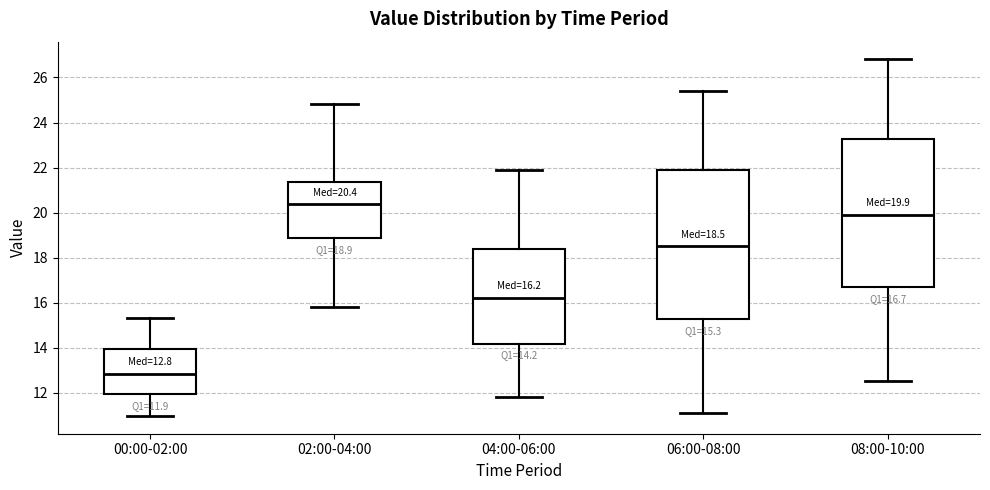

Which box's median line is the lowest?

00:00-02:00